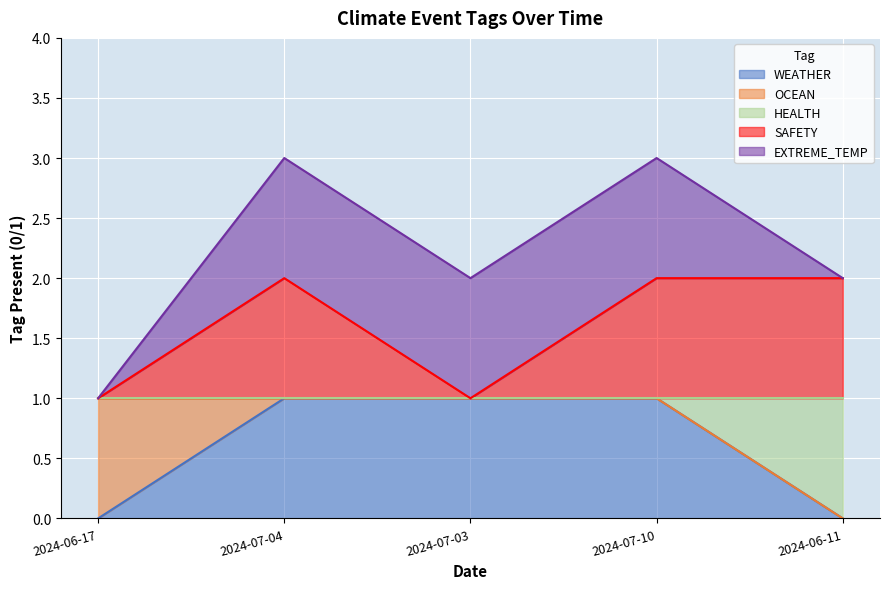

Between 2024-07-03 and 2024-06-17, which is larger?

2024-07-03